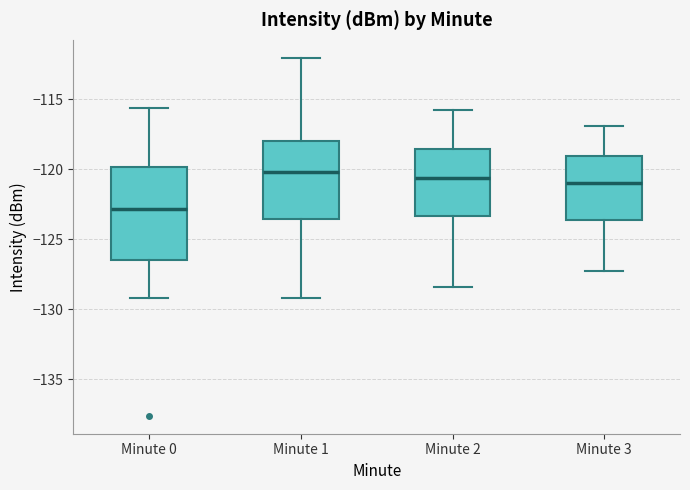

Reading left to right, read every box against the y-axis: the position of its median line, the range the box covers, and the ends of its whiskers. The values are not printed on the chart, so give them approximately, as read against the axis.

Minute 0: median -123.0, box -126.5 to -120.0, whiskers -129.0 to -115.5
Minute 1: median -120.0, box -123.5 to -118.0, whiskers -129.0 to -112.0
Minute 2: median -120.5, box -123.5 to -118.5, whiskers -128.5 to -116.0
Minute 3: median -121.0, box -123.5 to -119.0, whiskers -127.5 to -117.0